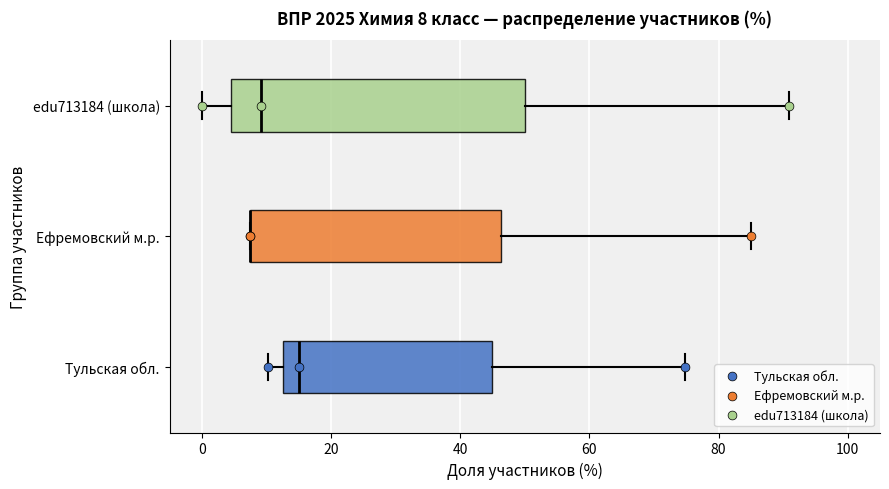

Comparing the boxes themselves (not the whiskers), which one is the widest?

edu713184 (школа)